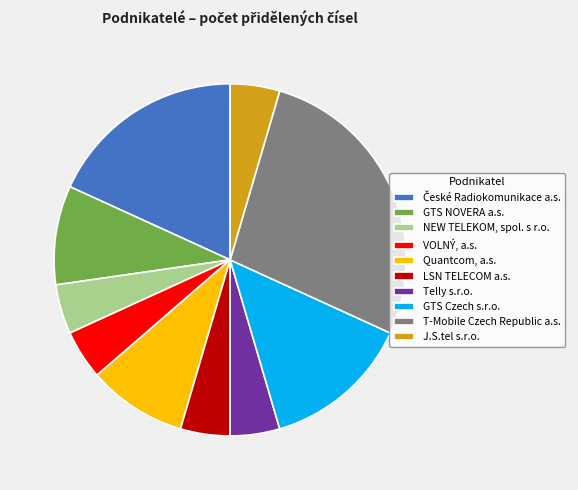

What is the ratio of the value at Quantcom, a.s. to the value at T-Mobile Czech Republic a.s.?

0.3